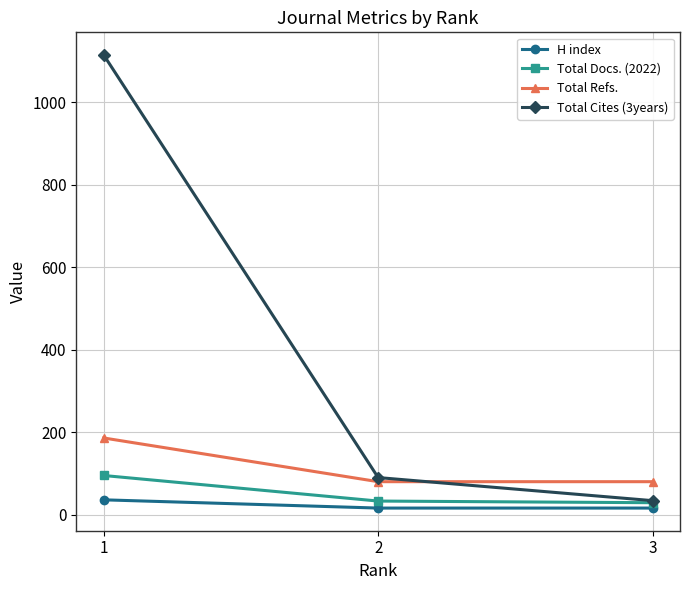

What is the lowest value of the Total Refs. series?

80